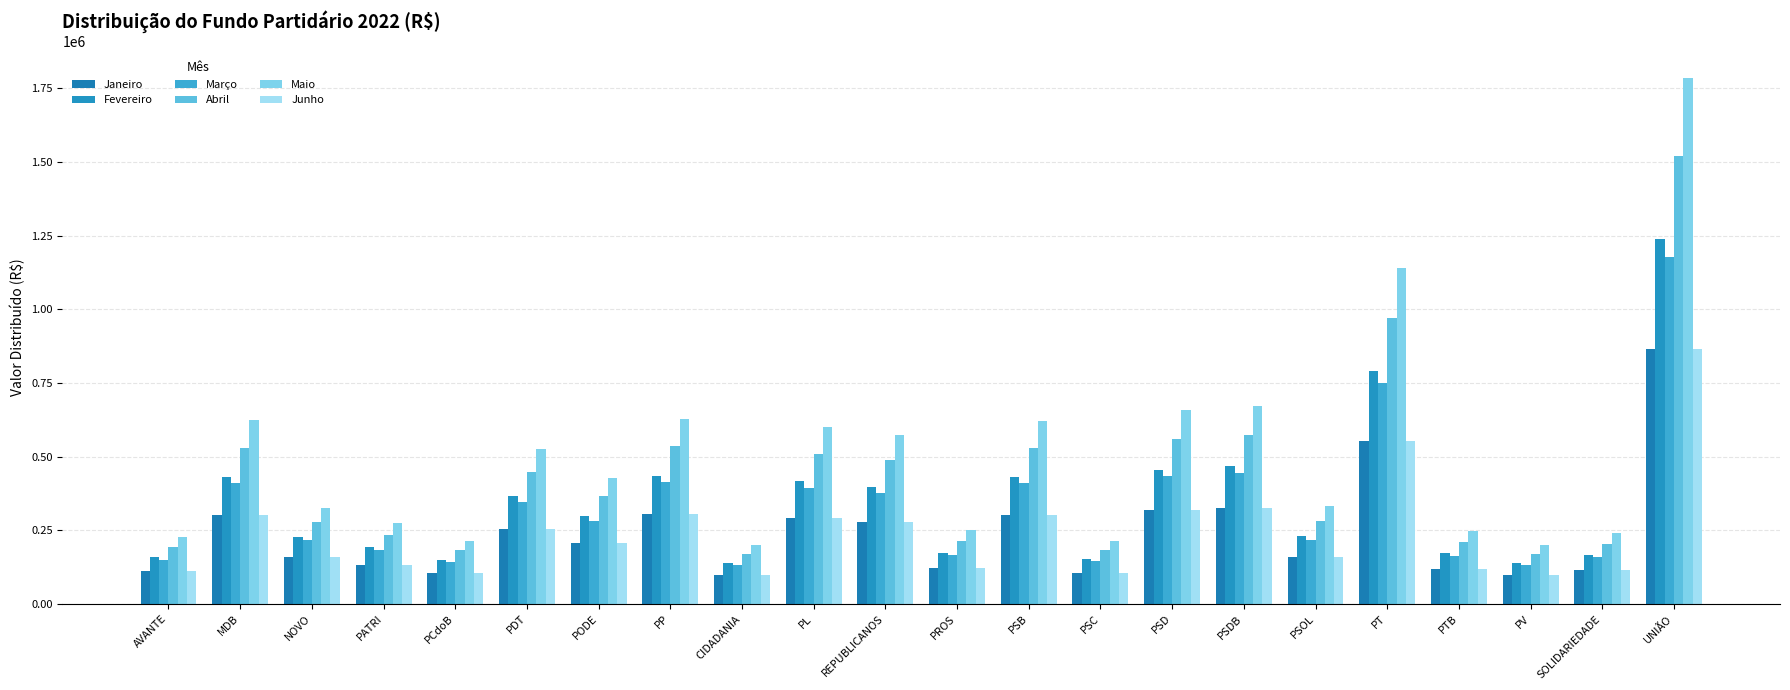

At which label does Abril reach its peak?

UNIÃO